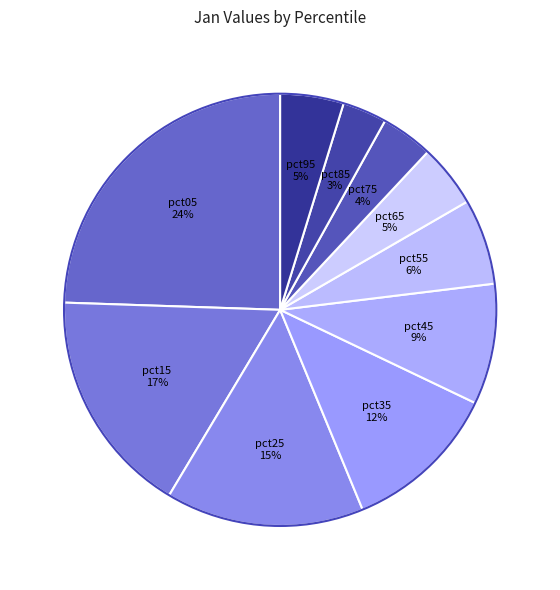

The pct65 slice represents 5% of the pie. True or false?

True